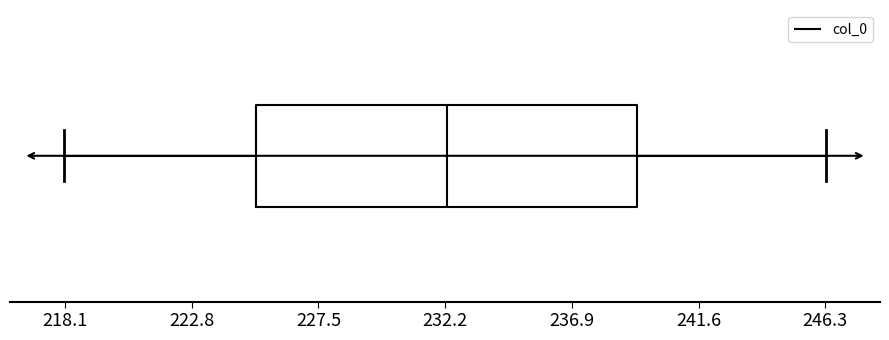

Where is the left edge of the box on the x-axis? The values are not printed on the chart, so give them approximately, as read against the axis.

225.0